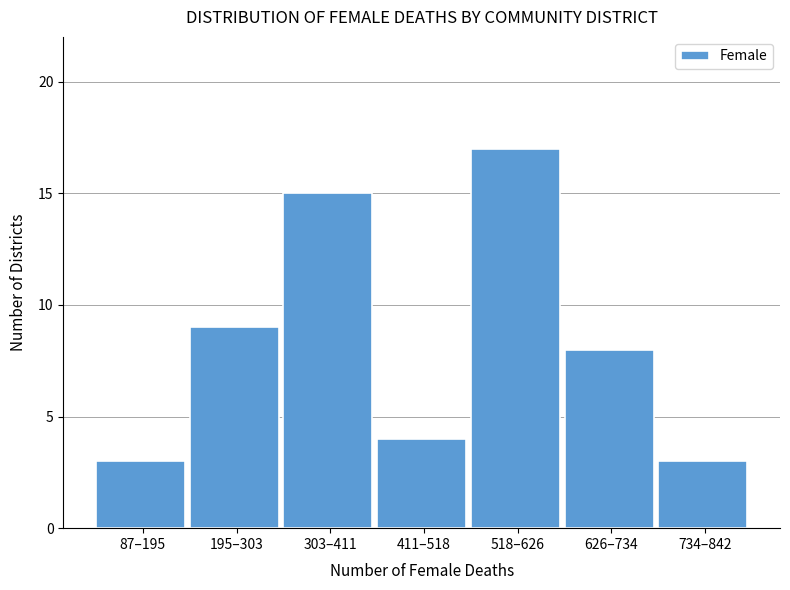

Reading left to right, transcribe all the data shown in this chart.

3	9	15	4	17	8	3